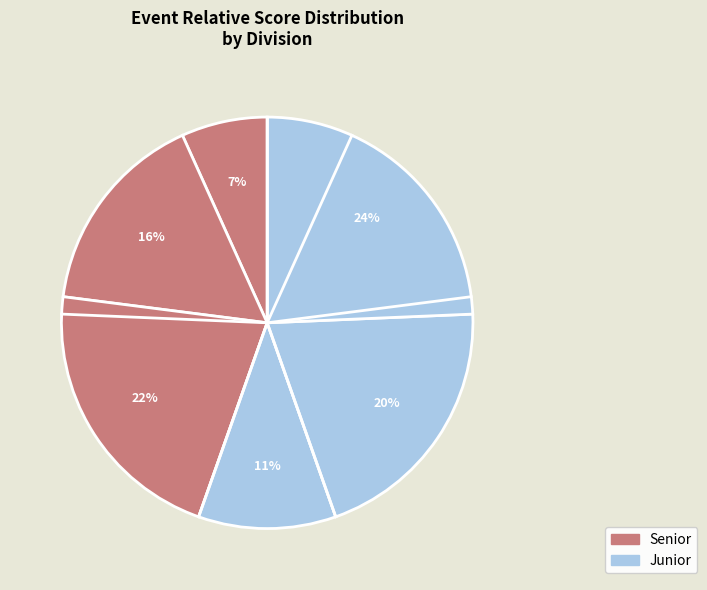

How many slices are in this pie chart?

6